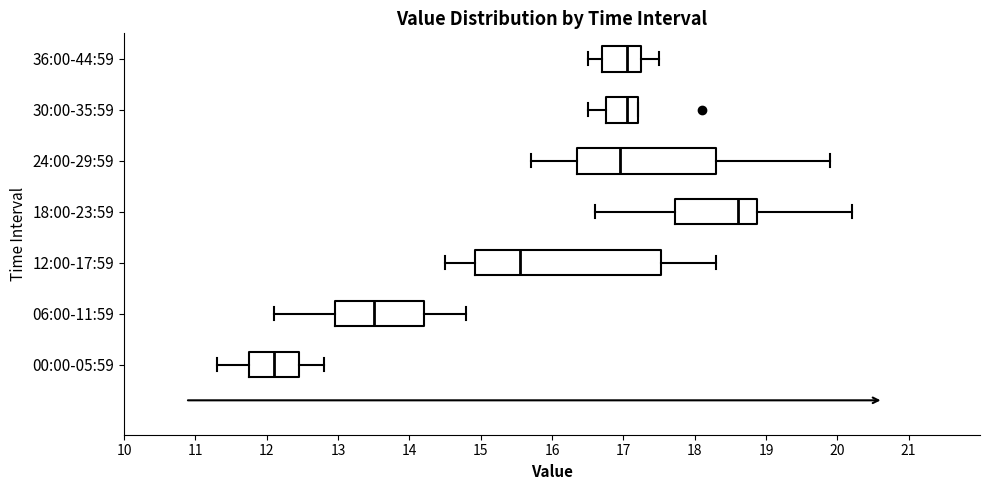

Reading bottom to top, read every box against the x-axis: the position of its median line, the range the box covers, and the ends of its whiskers. The values are not printed on the chart, so give them approximately, as read against the axis.

00:00-05:59: median 12.1, box 11.8 to 12.5, whiskers 11.3 to 12.8
06:00-11:59: median 13.5, box 13.0 to 14.2, whiskers 12.1 to 14.8
12:00-17:59: median 15.6, box 14.9 to 17.5, whiskers 14.5 to 18.3
18:00-23:59: median 18.6, box 17.7 to 18.9, whiskers 16.6 to 20.2
24:00-29:59: median 17.0, box 16.4 to 18.3, whiskers 15.7 to 19.9
30:00-35:59: median 17.1, box 16.8 to 17.2, whiskers 16.5 to 17.2
36:00-44:59: median 17.1, box 16.7 to 17.3, whiskers 16.5 to 17.5